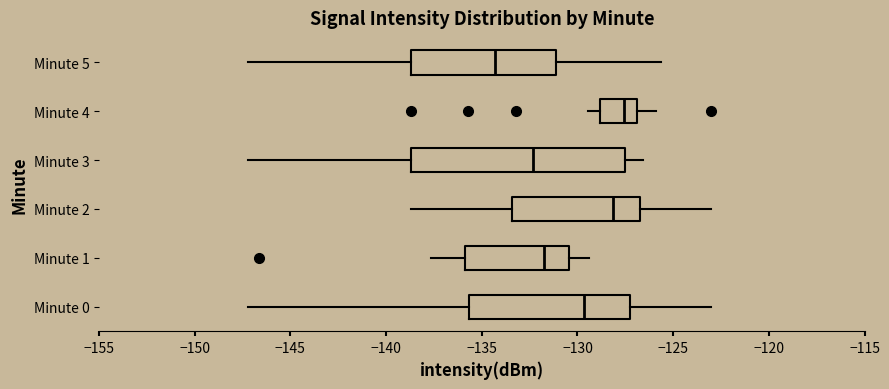

Where is the left edge of the box for Minute 4 on the x-axis? The values are not printed on the chart, so give them approximately, as read against the axis.

-129.0